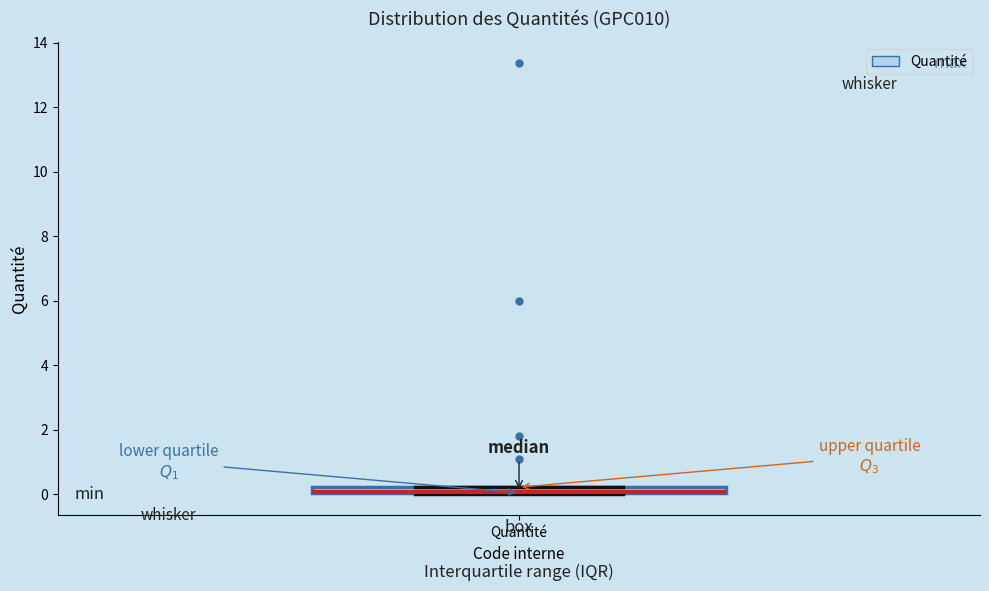

Where is the lower edge of the box for Quantité on the y-axis? The values are not printed on the chart, so give them approximately, as read against the axis.

0.0